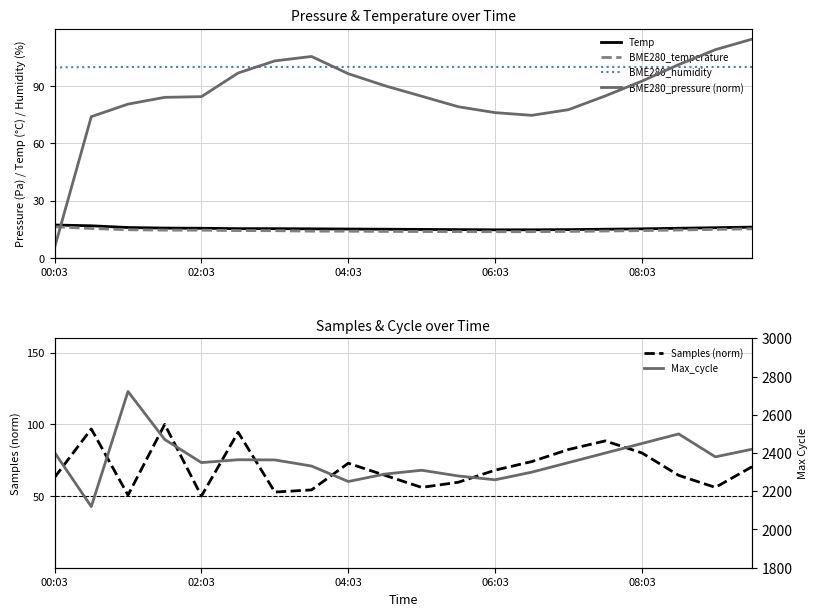

Read the Temp value at 7.

15.3